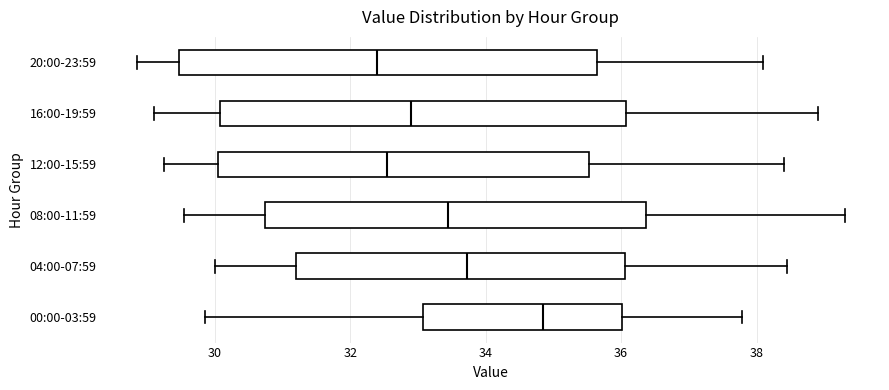

Reading bottom to top, read every box against the x-axis: the position of its median line, the range the box covers, and the ends of its whiskers. The values are not printed on the chart, so give them approximately, as read against the axis.

00:00-03:59: median 34.8, box 33.0 to 36.0, whiskers 29.8 to 37.8
04:00-07:59: median 33.8, box 31.2 to 36.0, whiskers 30.0 to 38.4
08:00-11:59: median 33.4, box 30.8 to 36.4, whiskers 29.6 to 39.4
12:00-15:59: median 32.6, box 30.0 to 35.6, whiskers 29.2 to 38.4
16:00-19:59: median 33.0, box 30.0 to 36.0, whiskers 29.2 to 39.0
20:00-23:59: median 32.4, box 29.4 to 35.6, whiskers 28.8 to 38.2